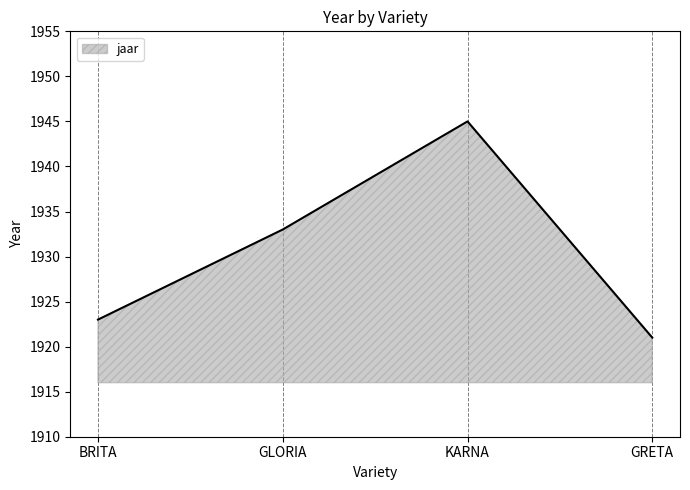

What is the difference between the maximum and second lowest values?

22